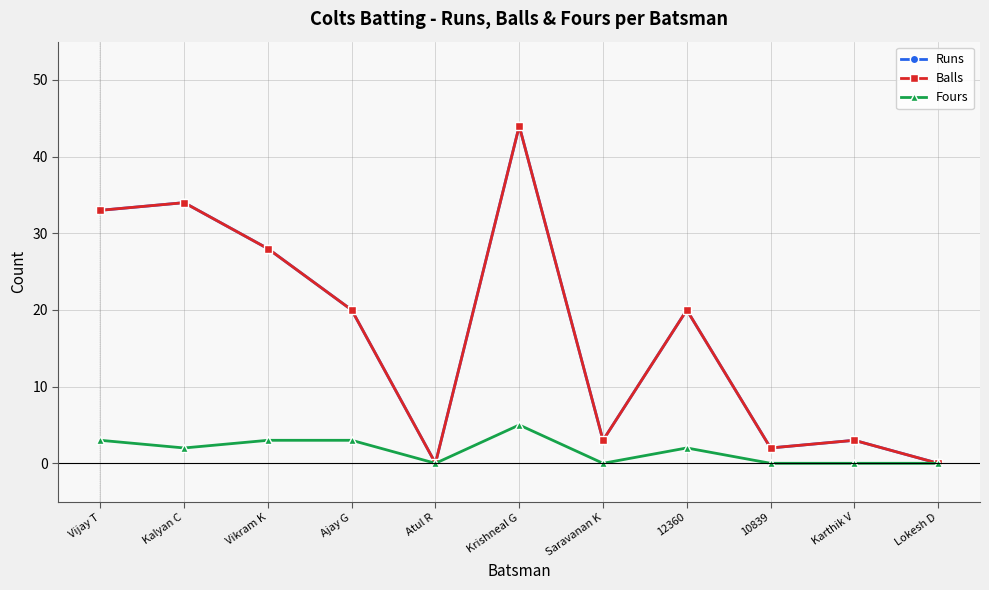

Does the chart have visible grid lines?

Yes